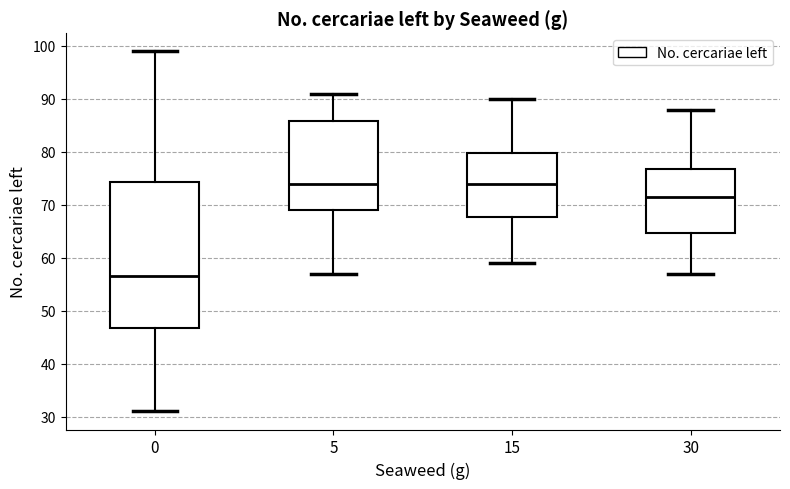

Comparing the boxes themselves (not the whiskers), which one is the tallest?

0